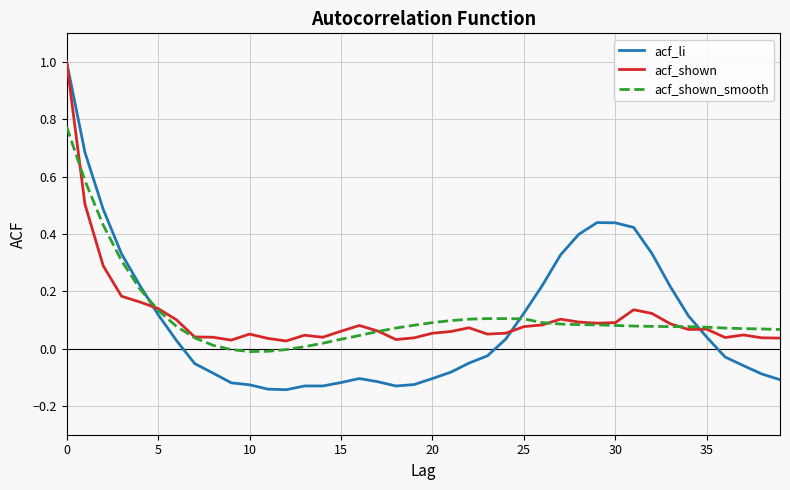

Which series has the widest spread of values?

acf_li